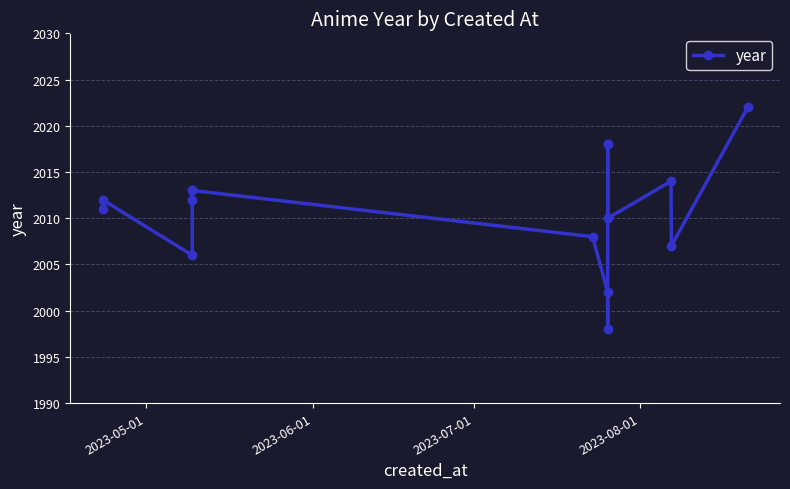

What is the minimum value shown in the chart?

1998